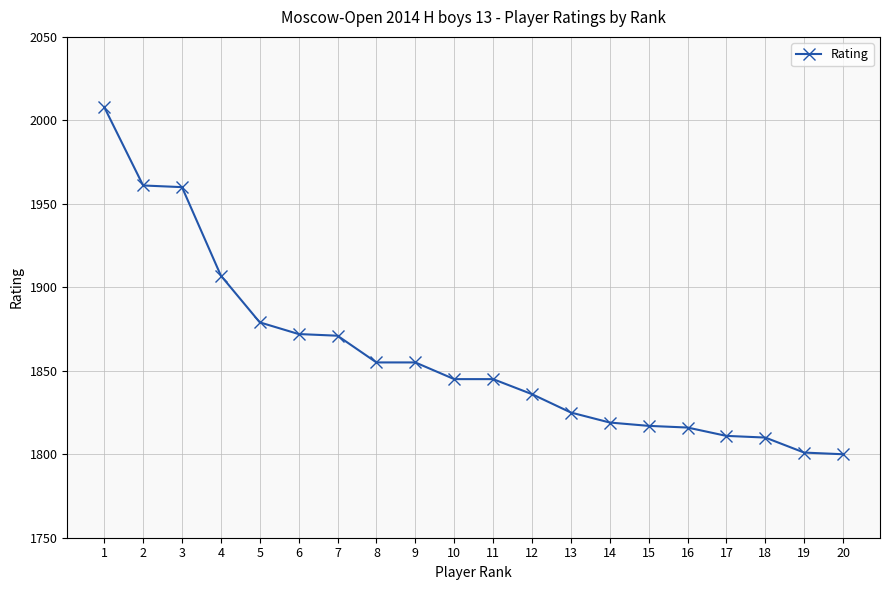

What is the greatest value displayed?

2008